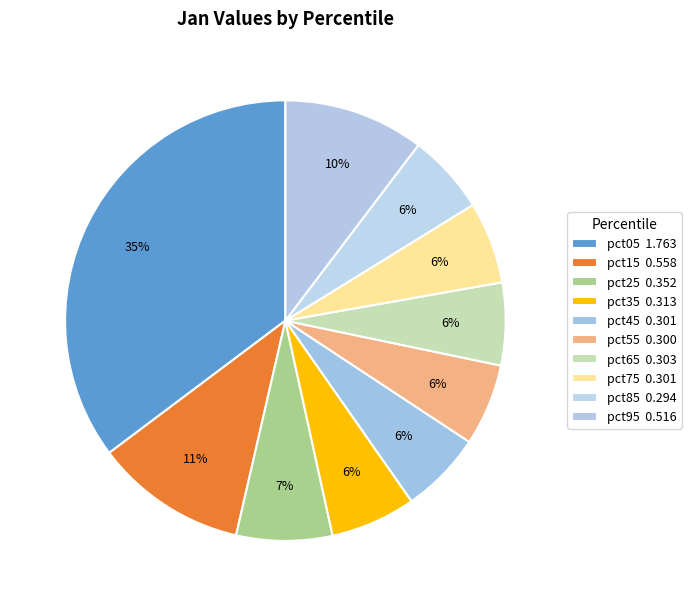

Count the number of slices in the pie.

10